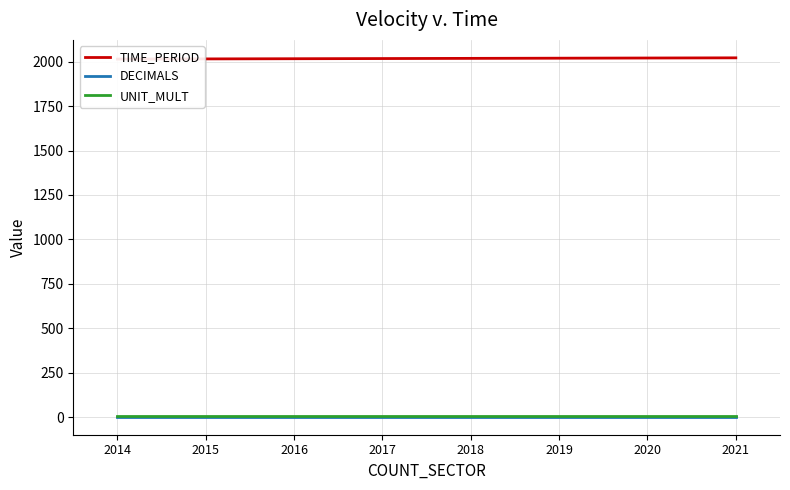

Is the value of DECIMALS at 2019 greater than the value of UNIT_MULT at 2021?

No